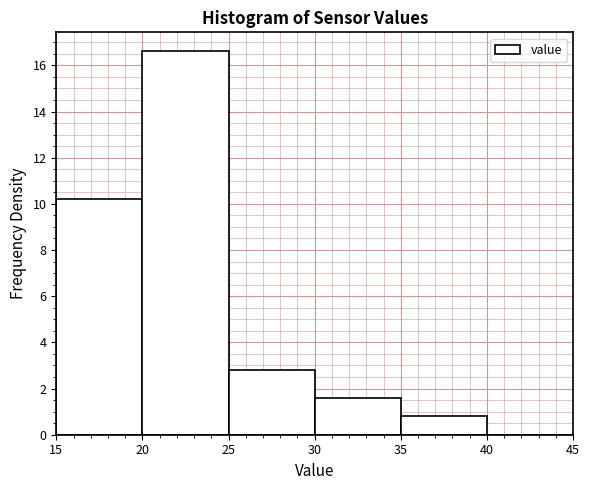

Reading left to right, list every bar in this chart as the range it spans on the x-axis followed by its height. The values are not printed on the chart, so give them approximately, as read against the axis.

15 to 20: 10.2
20 to 25: 16.6
25 to 30: 2.8
30 to 35: 1.6
35 to 40: 0.8
40 to 45: 0